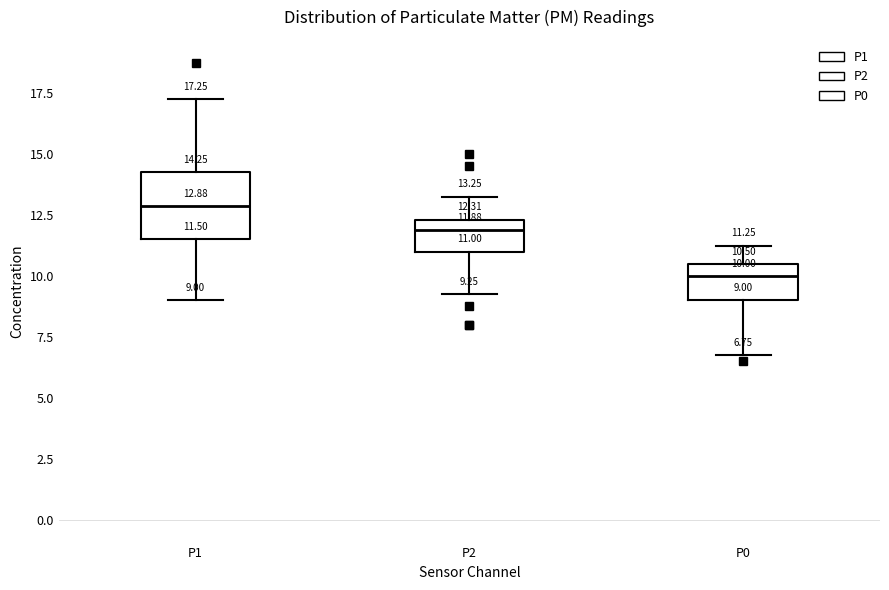

Which box's median line is the highest?

P1